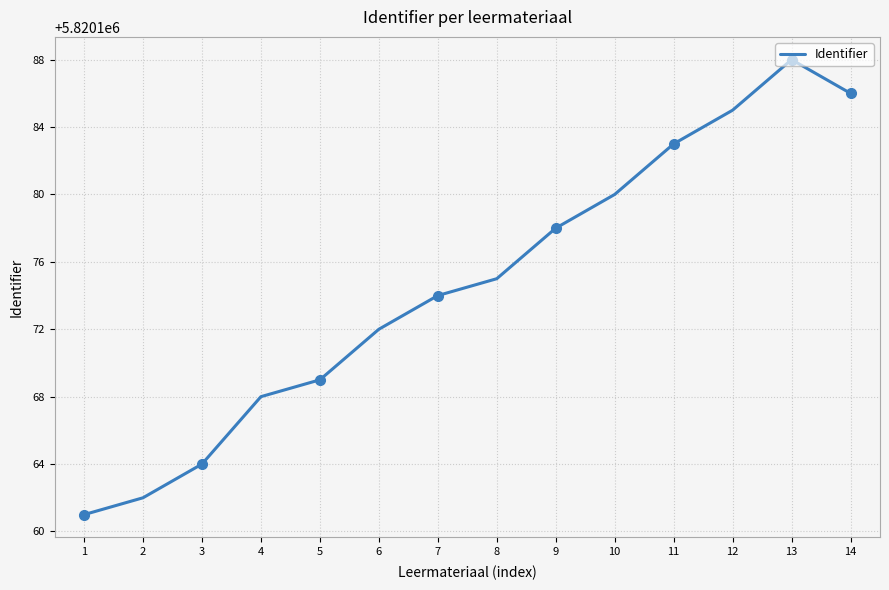

What is the difference between the values at 9 and 10?

2